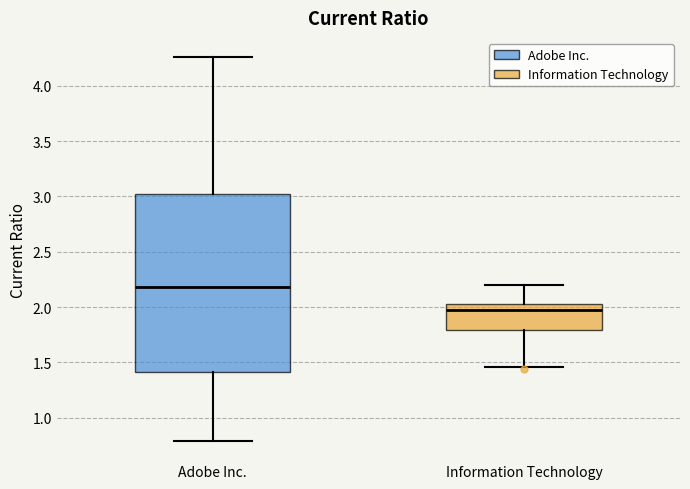

Reading left to right, transcribe this box plot: for each box, give where its median line is, the range the box spans, and where its two whiskers end, as read against the y-axis. The values are not printed on the chart, so give them approximately, as read against the axis.

Adobe Inc.: median 2.20, box 1.40 to 3.00, whiskers 0.80 to 4.25
Information Technology: median 1.95, box 1.80 to 2.05, whiskers 1.45 to 2.20